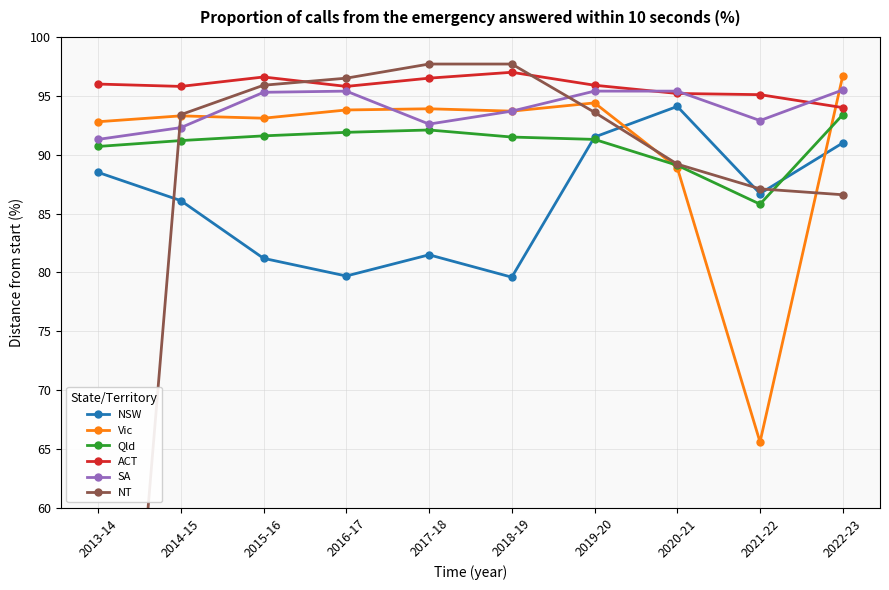

Reading right to left, list all the values displayed in this chart.

NSW: 91.0	86.7	94.1	91.5	79.6	81.5	79.7	81.2	86.1	88.5
Vic: 96.7	65.6	88.9	94.4	93.7	93.9	93.8	93.1	93.3	92.8
Qld: 93.4	85.8	89.1	91.3	91.5	92.1	91.9	91.6	91.2	90.7
ACT: 94.0	95.1	95.2	95.9	97.0	96.5	95.8	96.6	95.8	96.0
SA: 95.5	92.9	95.4	95.4	93.7	92.6	95.4	95.3	92.3	91.3
NT: 86.6	87.1	89.2	93.6	97.7	97.7	96.5	95.9	93.4	9.0